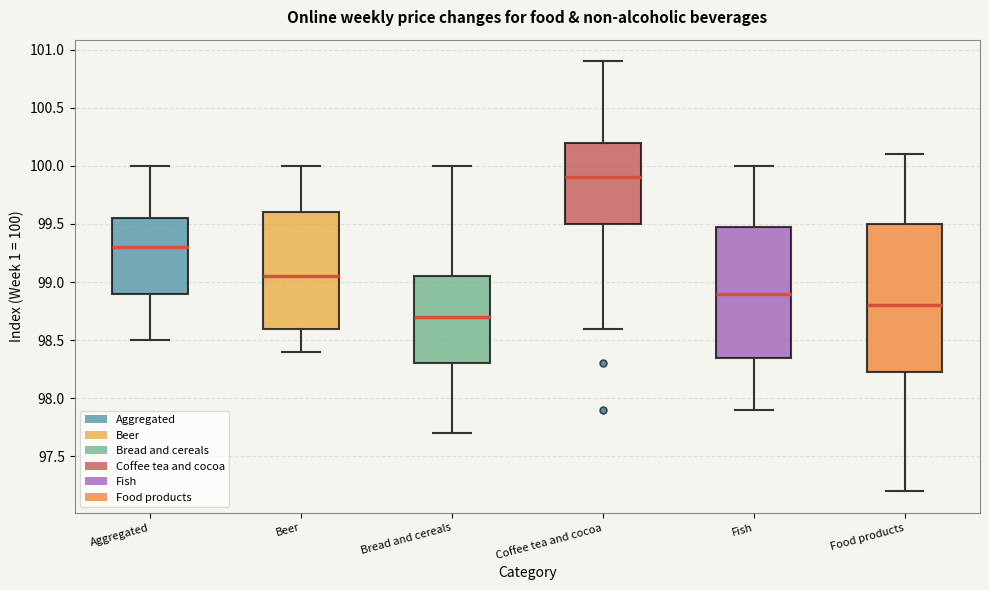

Reading left to right, transcribe this box plot: for each box, give where its median line is, the range the box spans, and where its two whiskers end, as read against the y-axis. The values are not printed on the chart, so give them approximately, as read against the axis.

Aggregated: median 99.30, box 98.90 to 99.55, whiskers 98.50 to 100.00
Beer: median 99.05, box 98.60 to 99.60, whiskers 98.40 to 100.00
Bread and cereals: median 98.70, box 98.30 to 99.05, whiskers 97.70 to 100.00
Coffee tea and cocoa: median 99.90, box 99.50 to 100.20, whiskers 98.60 to 100.90
Fish: median 98.90, box 98.35 to 99.50, whiskers 97.90 to 100.00
Food products: median 98.80, box 98.25 to 99.50, whiskers 97.20 to 100.10